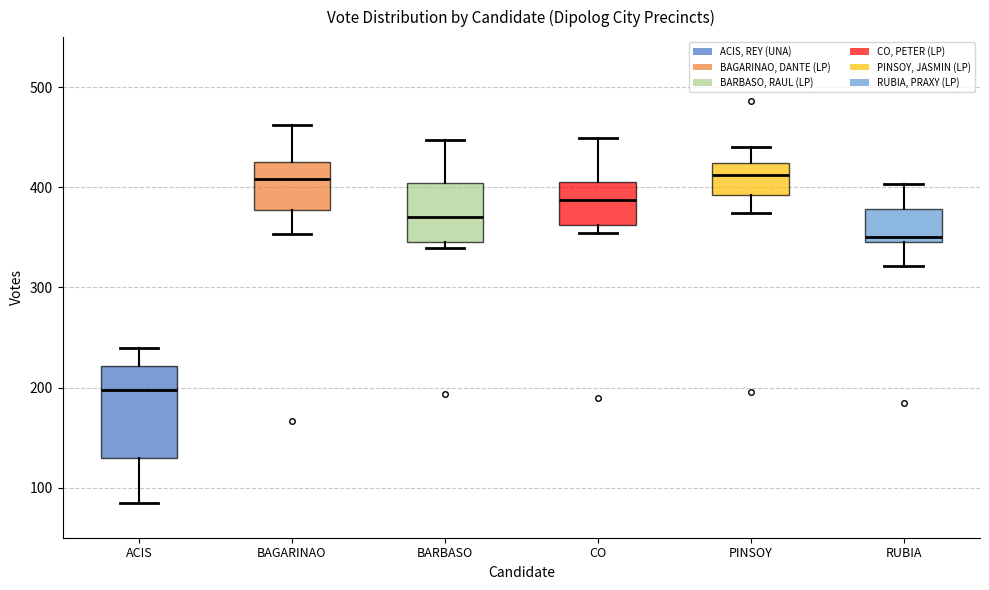

Reading left to right, transcribe this box plot: for each box, give where its median line is, the range the box spans, and where its two whiskers end, as read against the y-axis. The values are not printed on the chart, so give them approximately, as read against the axis.

ACIS: median 200, box 130 to 220, whiskers 90 to 240
BAGARINAO: median 410, box 380 to 430, whiskers 350 to 460
BARBASO: median 370, box 350 to 400, whiskers 340 to 450
CO: median 390, box 360 to 410, whiskers 350 to 450
PINSOY: median 410, box 390 to 420, whiskers 370 to 440
RUBIA: median 350 (just above the box's lower edge), box 350 to 380, whiskers 320 to 400